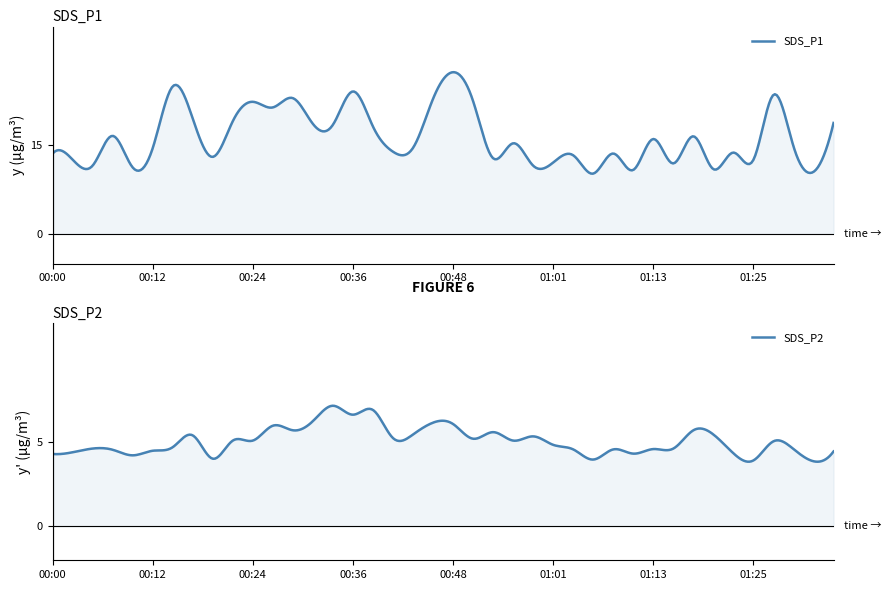

What are all the series names shown in the legend?

SDS_P1, SDS_P2